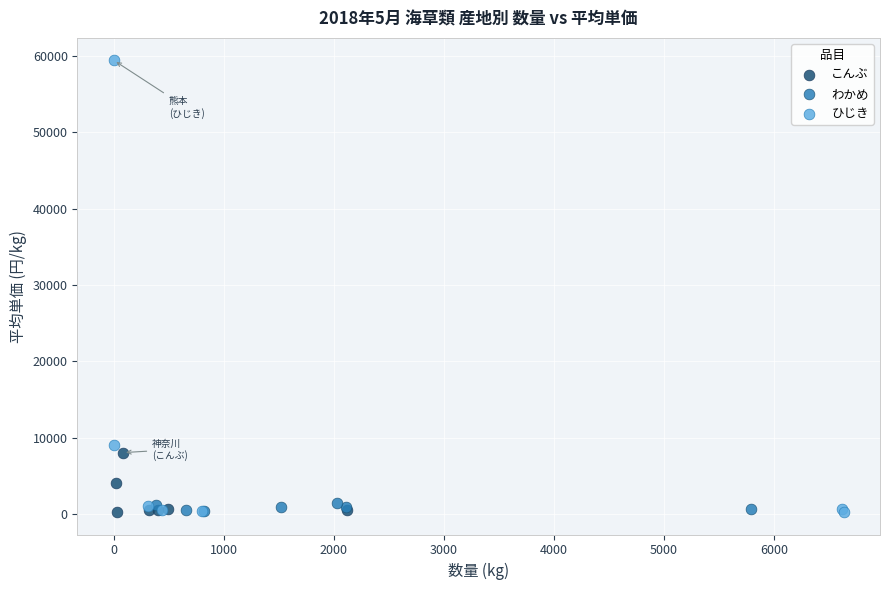

Which series reaches the maximum Y coordinate?

ひじき